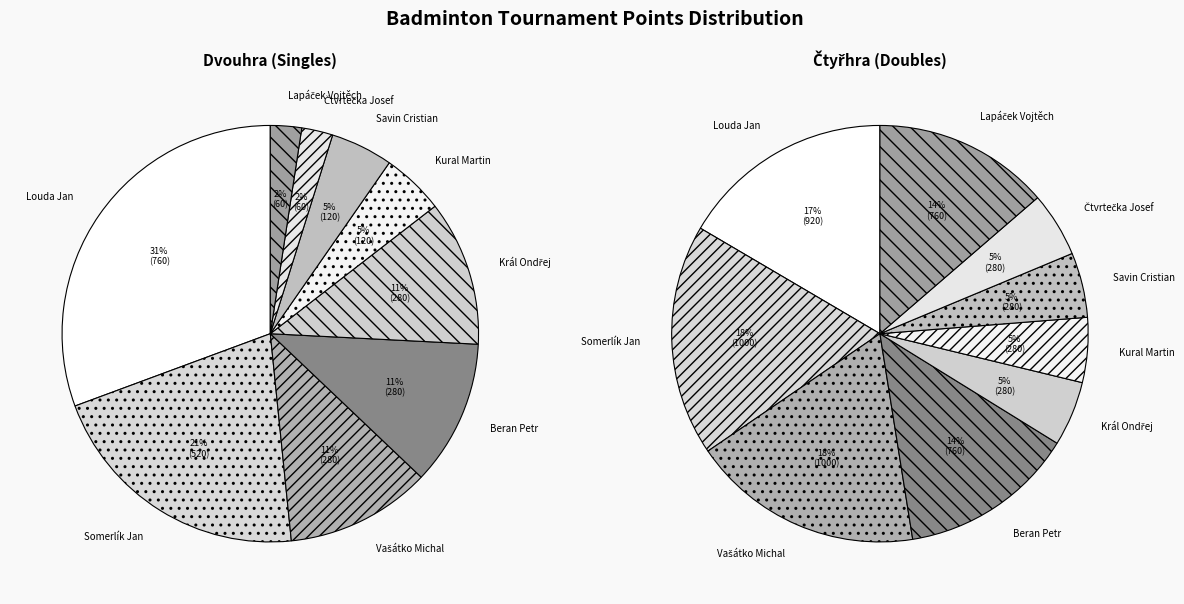

Is it true that Somerlík Jan is 21% of the pie?

True